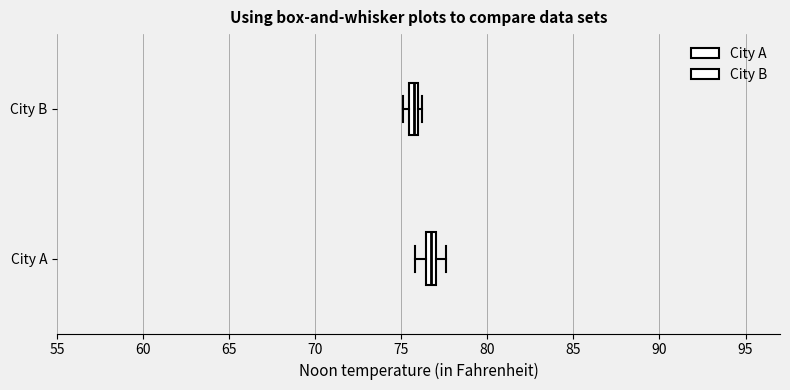

Which box's median line is the furthest to the left?

City B